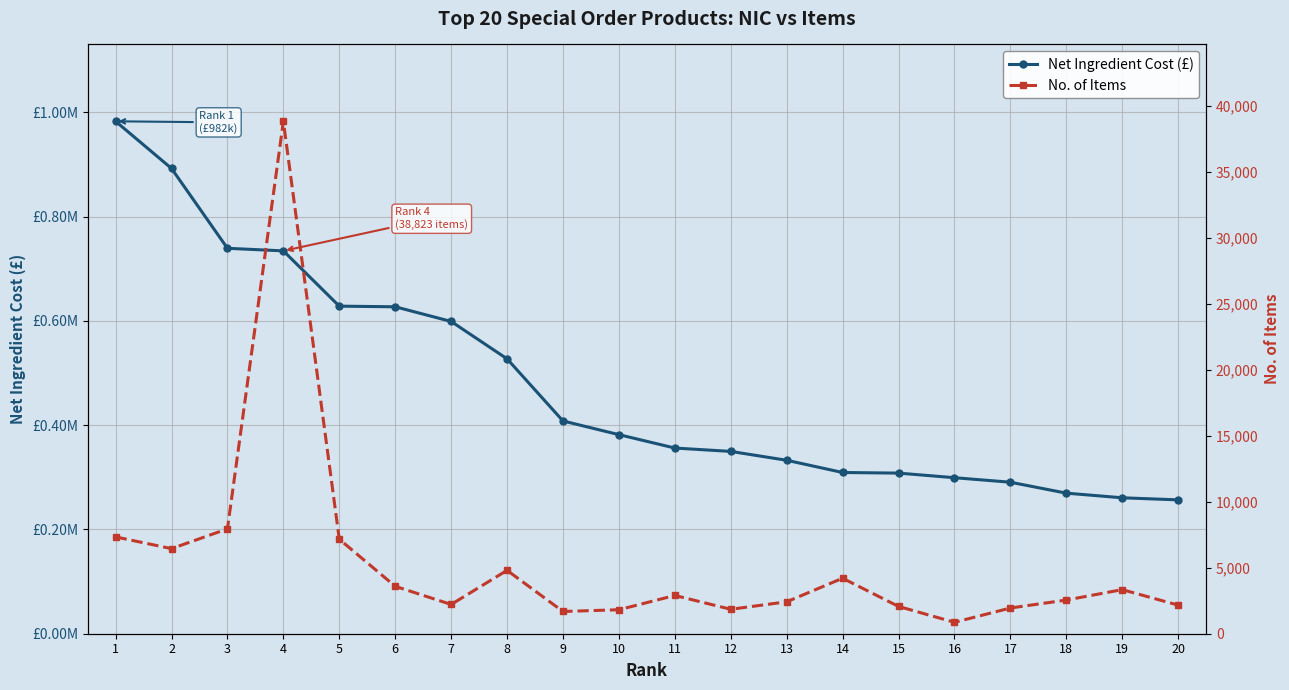

True or false: No. of Items and Net Ingredient Cost (£) intersect in this chart.

False